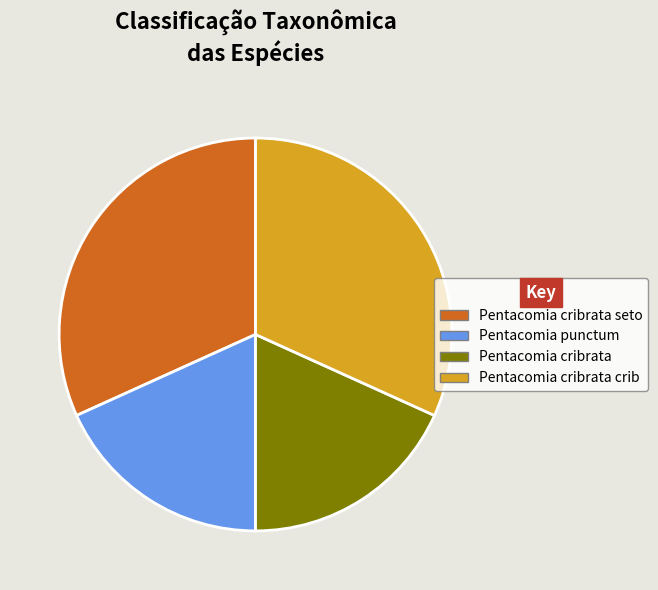

Approximately how many times larger is the value at Pentacomia cribrata seto compared to Pentacomia cribrata crib?

1.0